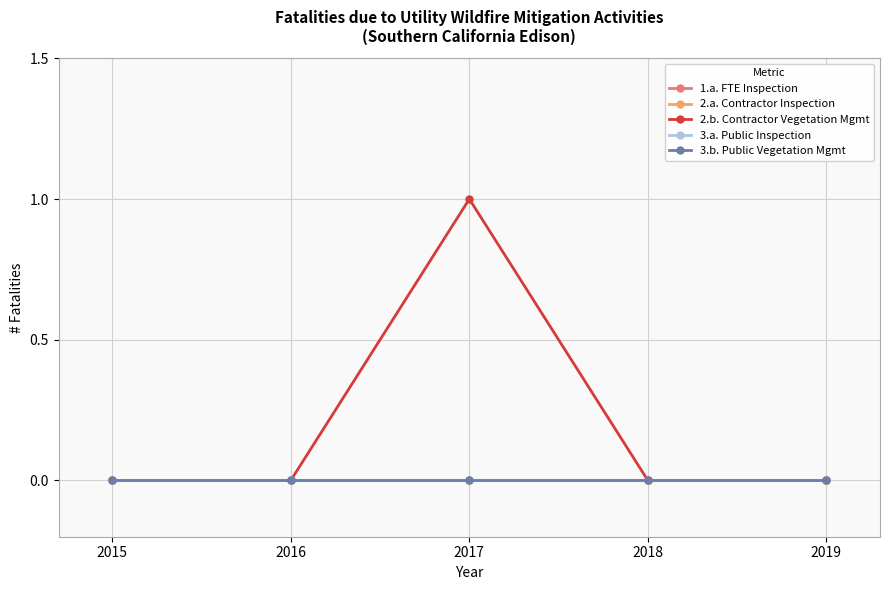

Does the chart have visible grid lines?

Yes